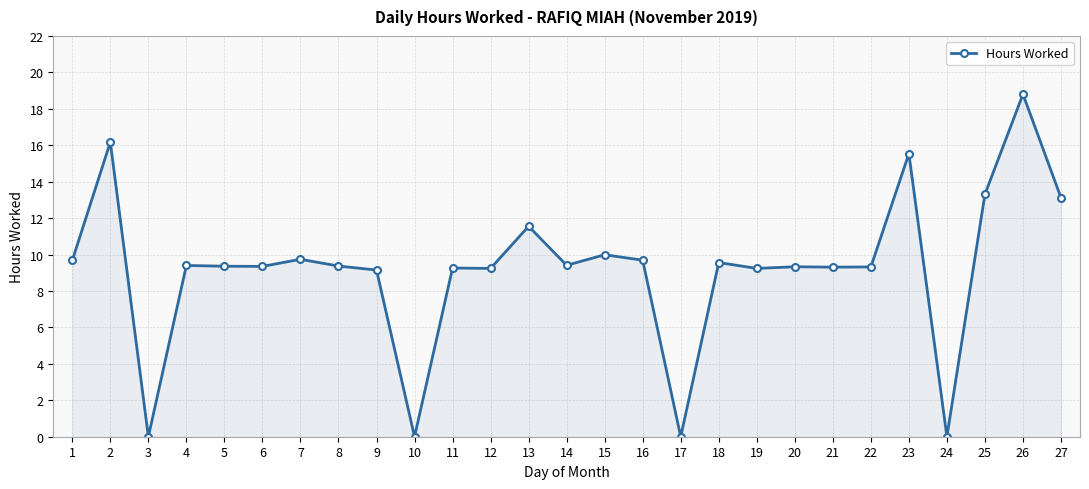

Where does the data first go above 9?

1